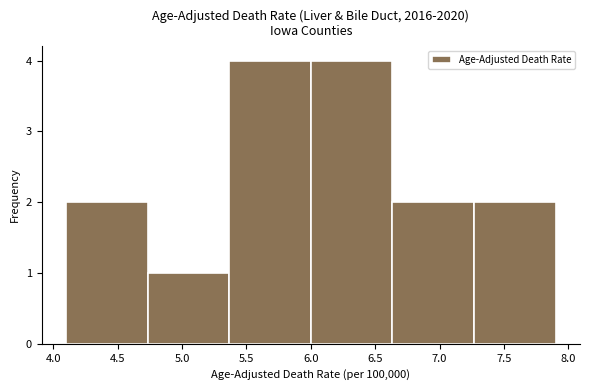

Reading left to right, transcribe this chart: for each bar, give the range it covers on the x-axis and its height. Neither the bar edges nor the heights are printed on the chart, so give them approximately, as read against the axes.

4.10 to 4.75: 2
4.75 to 5.35: 1
5.35 to 6.00: 4
6.00 to 6.65: 4
6.65 to 7.25: 2
7.25 to 7.90: 2